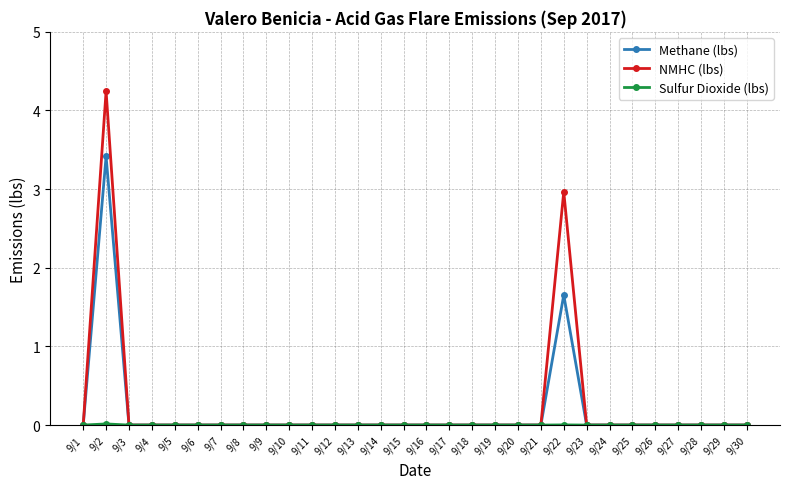

In Methane (lbs), how many points are higher than both neighbors (excluding endpoints)?

2